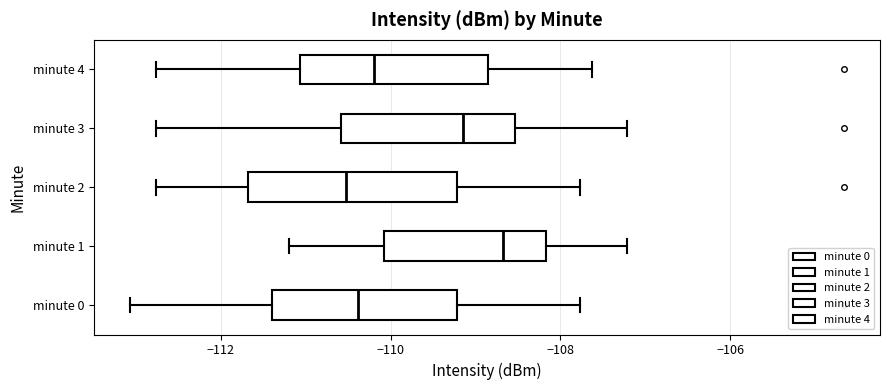

Where does the right whisker of the box for minute 1 end on the x-axis? The values are not printed on the chart, so give them approximately, as read against the axis.

-107.2